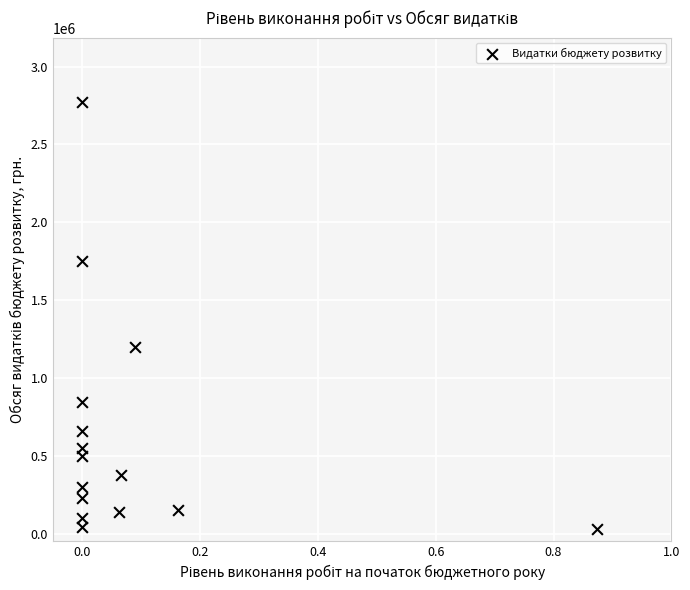

What Y value in the scatter plot is closest to 1398801?

1200000.0